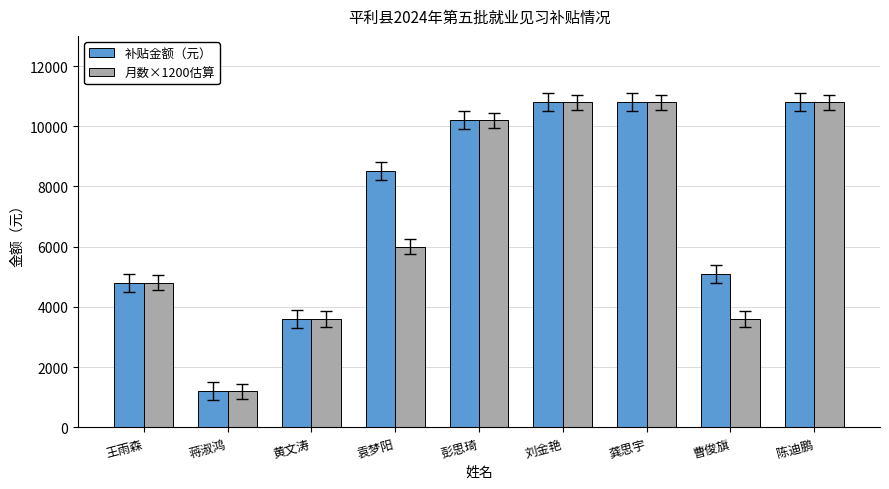

The value of 月数×1200估算 at 袁梦阳 is 10016. True or false?

False